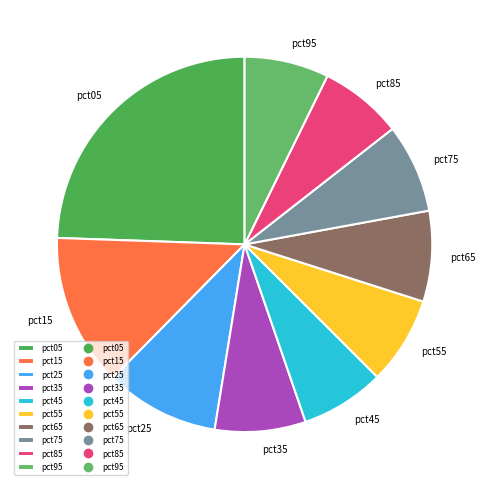

Is there a majority slice in this chart?

No